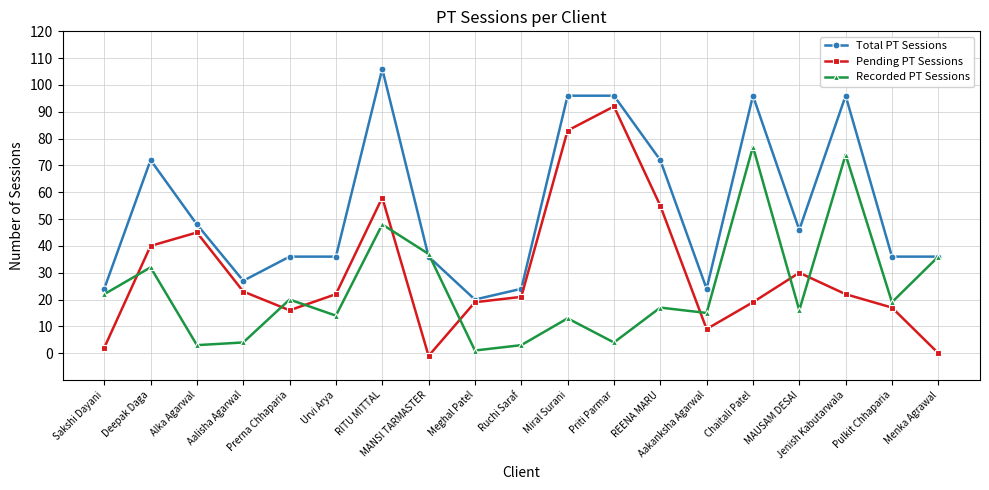

Which series has the widest spread of values?

Pending PT Sessions